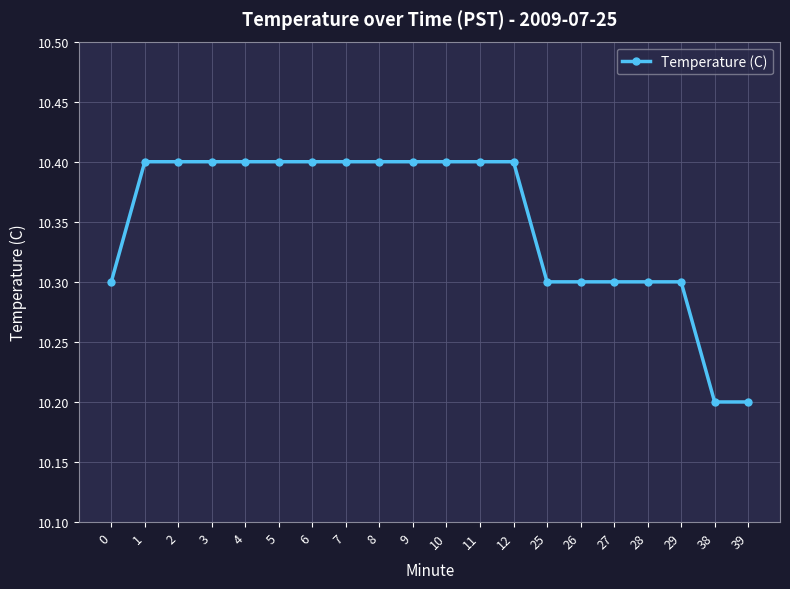

Approximately how many times larger is the value at 10 compared to 3?

1.0